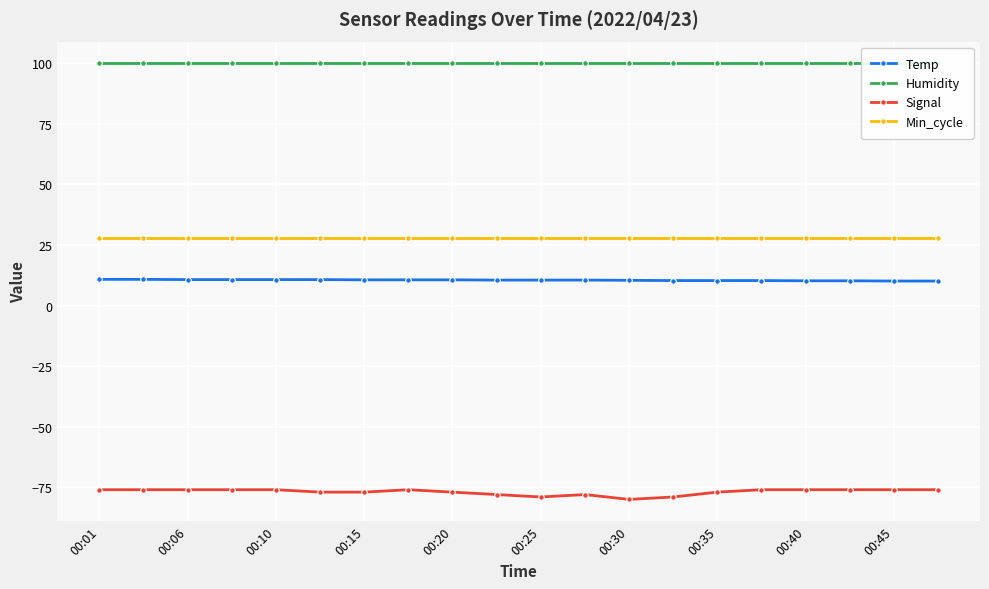

True or false: Signal has more than 0 points higher than both neighbors.

True